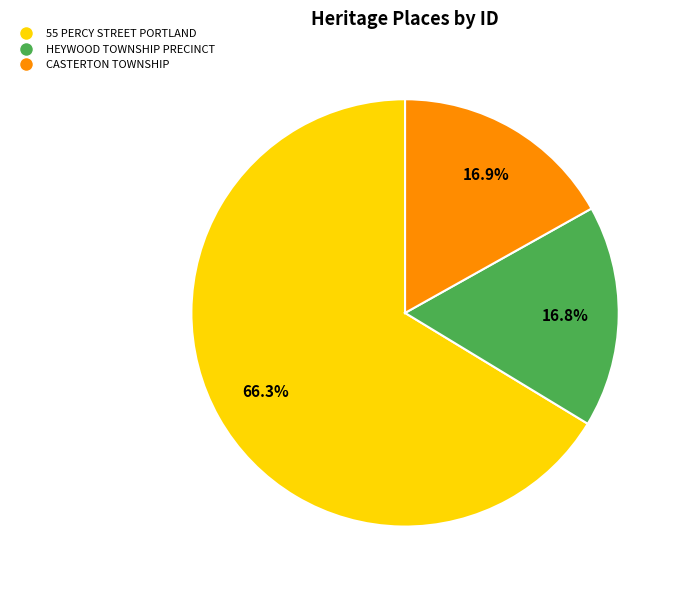

True or false: 55 PERCY STREET PORTLAND accounts for 72% of the total.

False